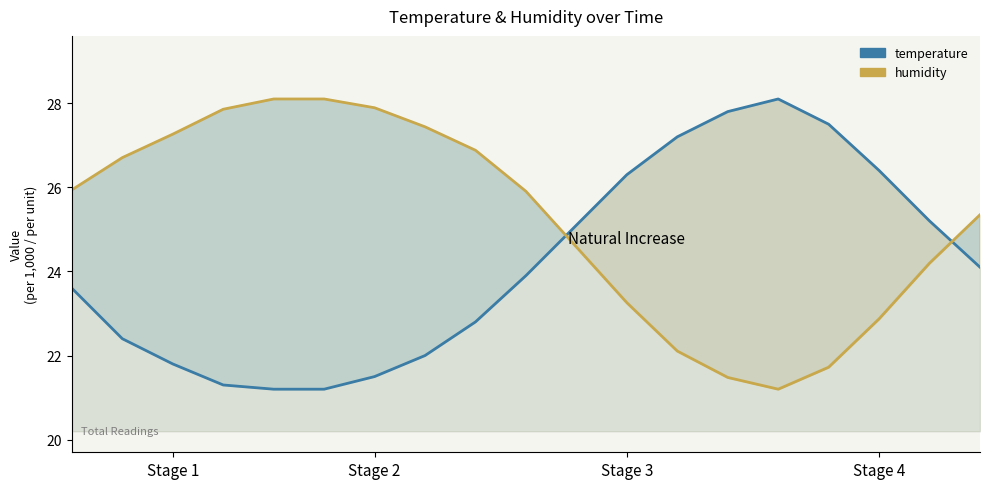

Which series has the largest total across all categories?

humidity (scaled)